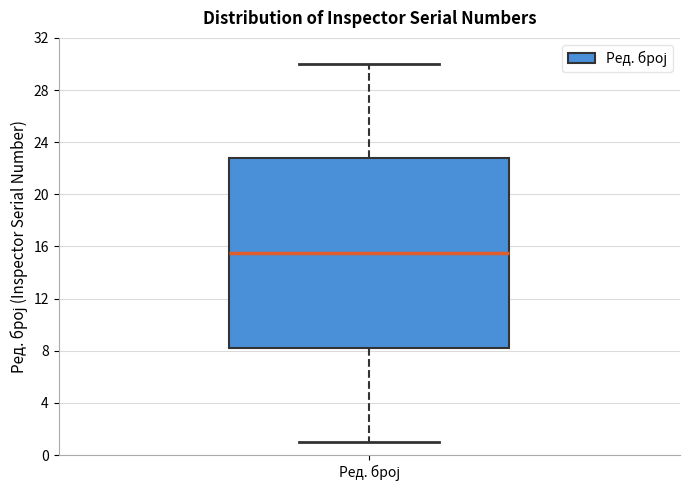

Read this box plot against the y-axis: the position of the median line, the range covered by the box, and the ends of both whiskers. The values are not printed on the chart, so give them approximately, as read against the axis.

median 15.5, box 8.5 to 23.0, whiskers 1.0 to 30.0